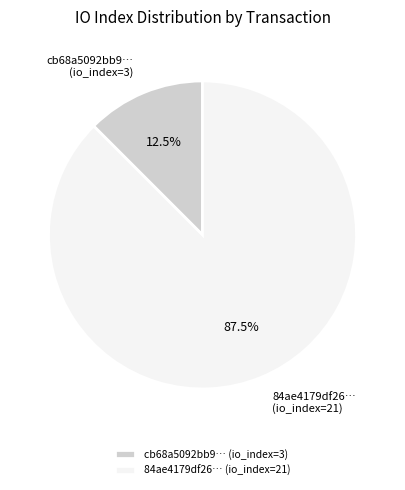

Do cb68a5092bb9… (io_index=3) and 84ae4179df26… (io_index=21) together represent more than half of the pie?

Yes